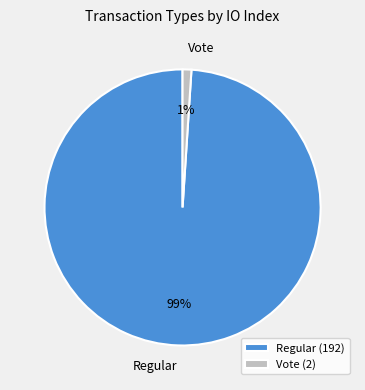

Combined, do Vote and Regular account for over 50%?

Yes